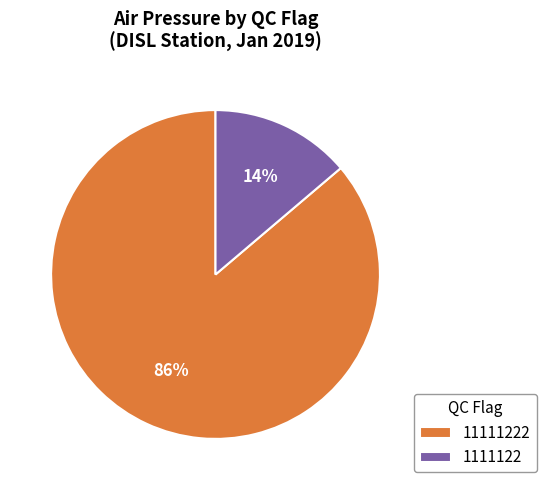

How many segments does this pie chart have?

2